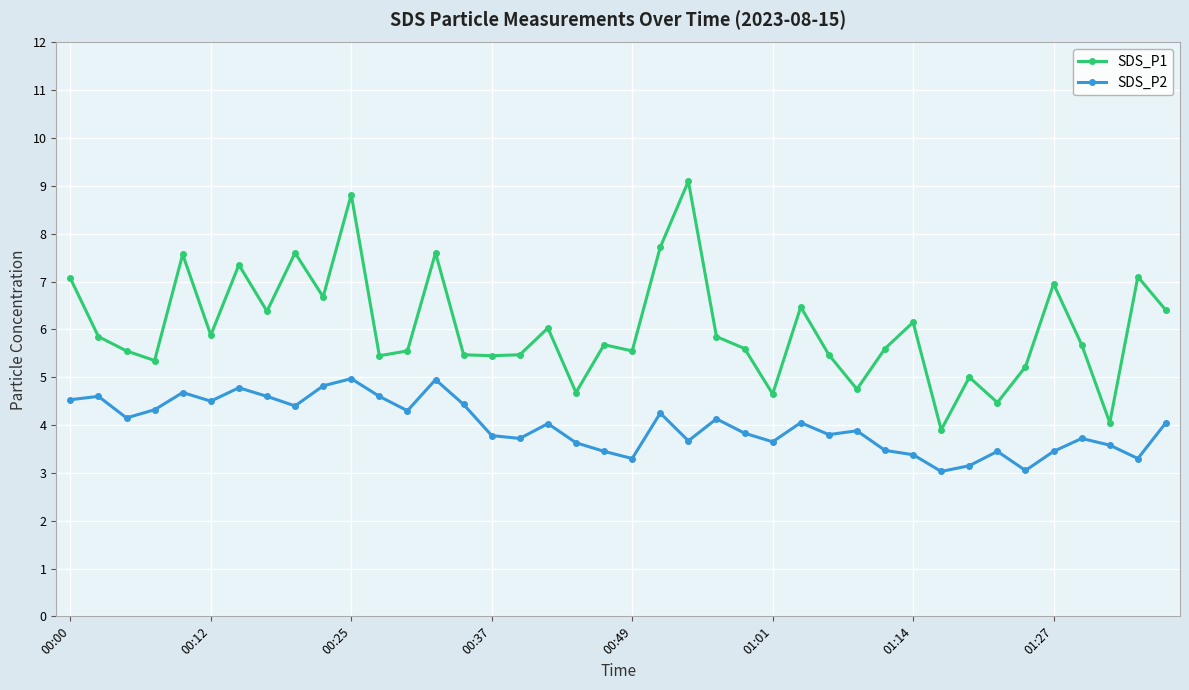

What is the minimum value for SDS_P2?

3.0